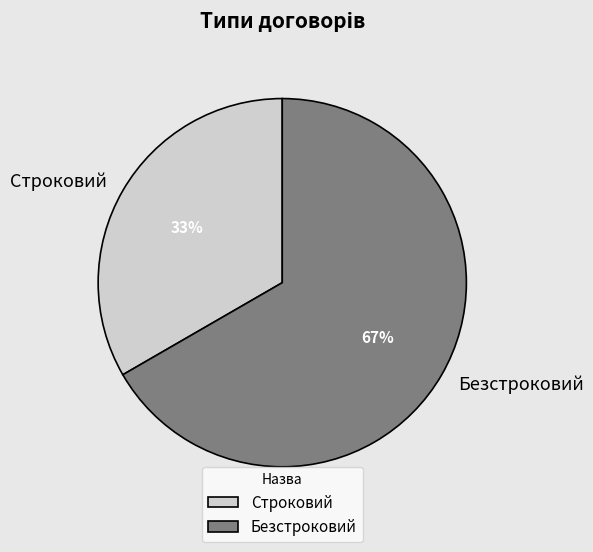

Rank the categories by value from highest to lowest.

Безстроковий, Строковий